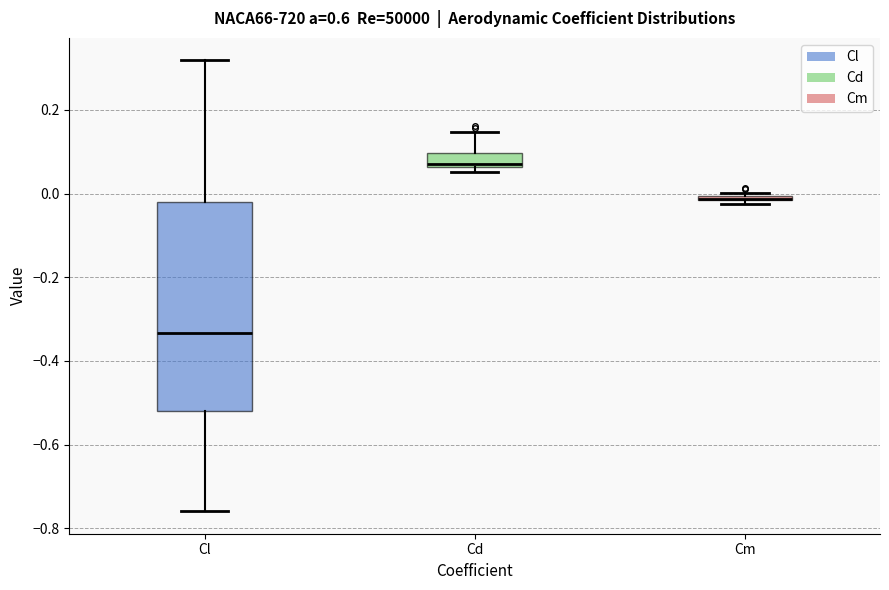

Which box is the tallest, from its lower edge to its upper edge?

Cl